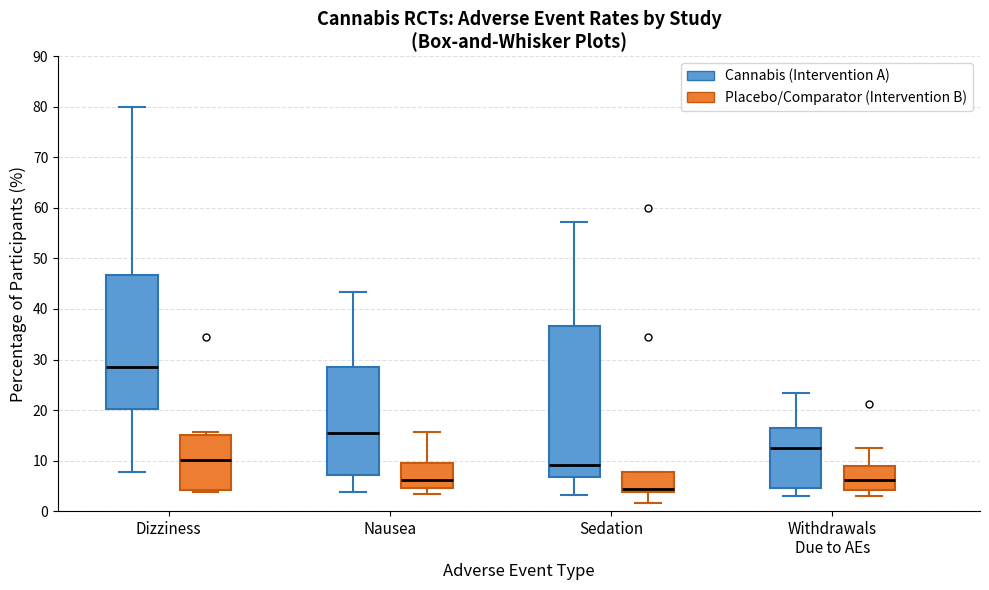

Which box has the lowest median line?

Sedation (Placebo/Comparator (Intervention B))